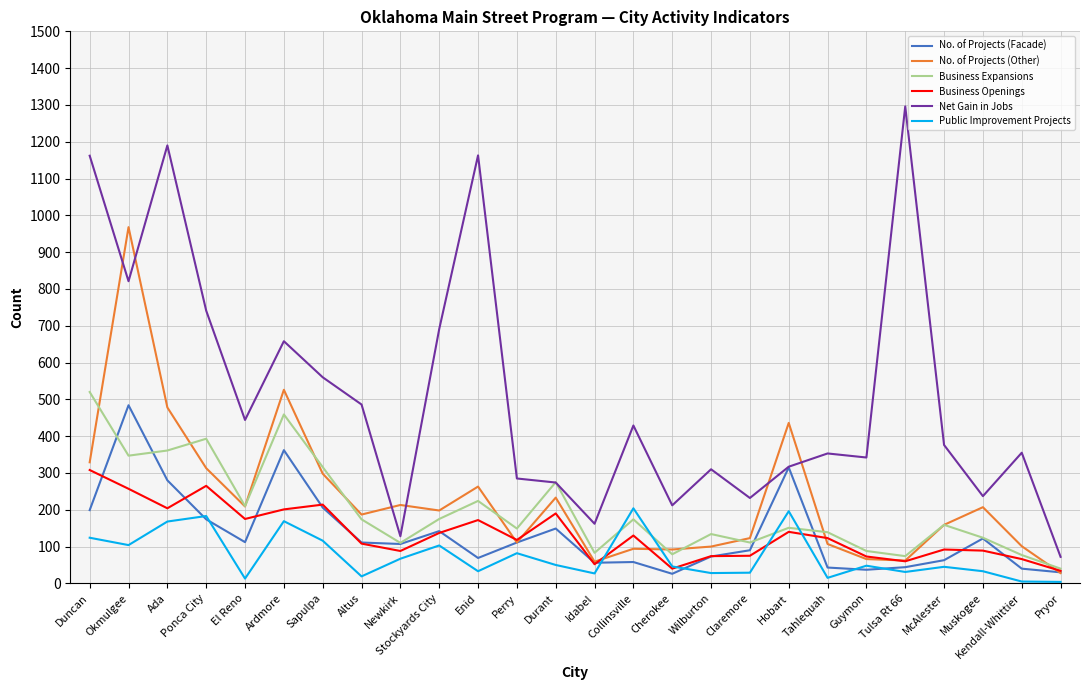

True or false: Public Improvement Projects and Net Gain in Jobs cross at least once.

False